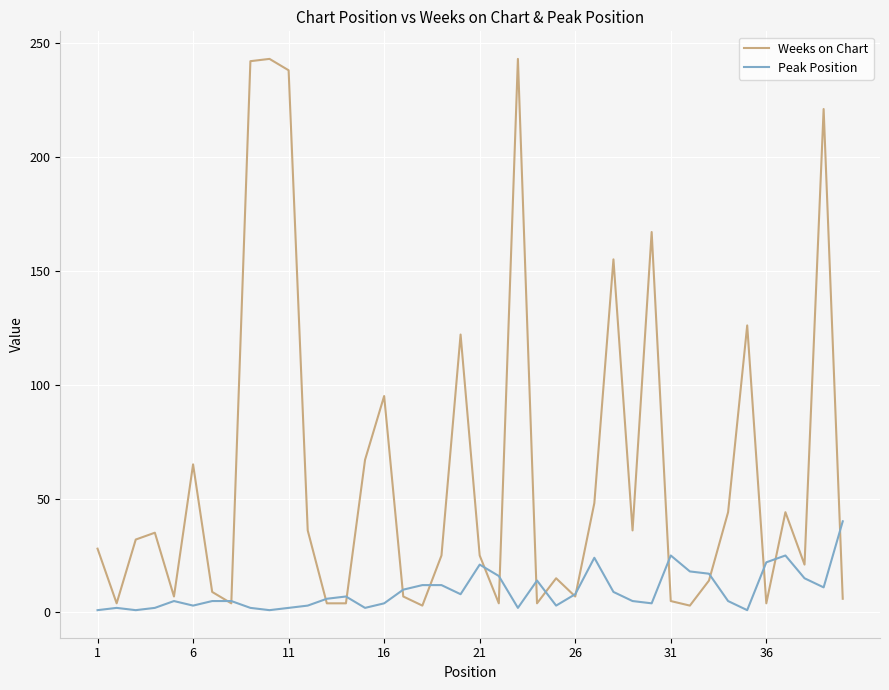

What is the difference between the maximum and second lowest values in the Weeks on Chart series?

240